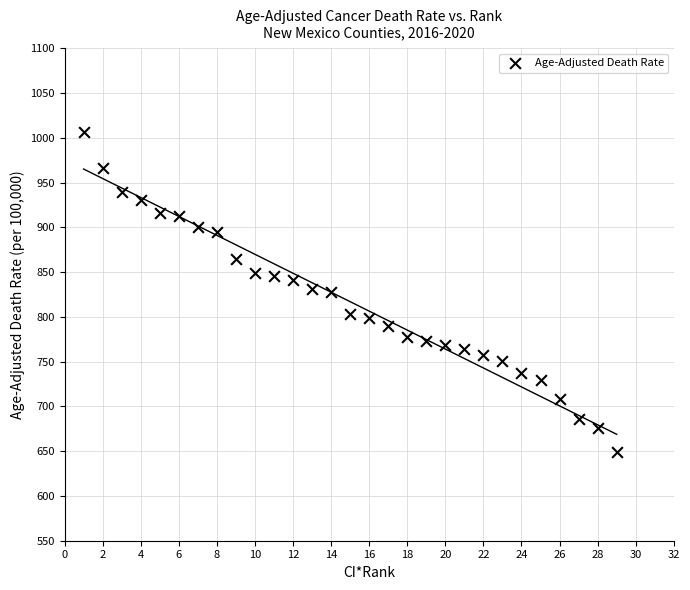

What is the range of Y values (max minus min)?

357.5